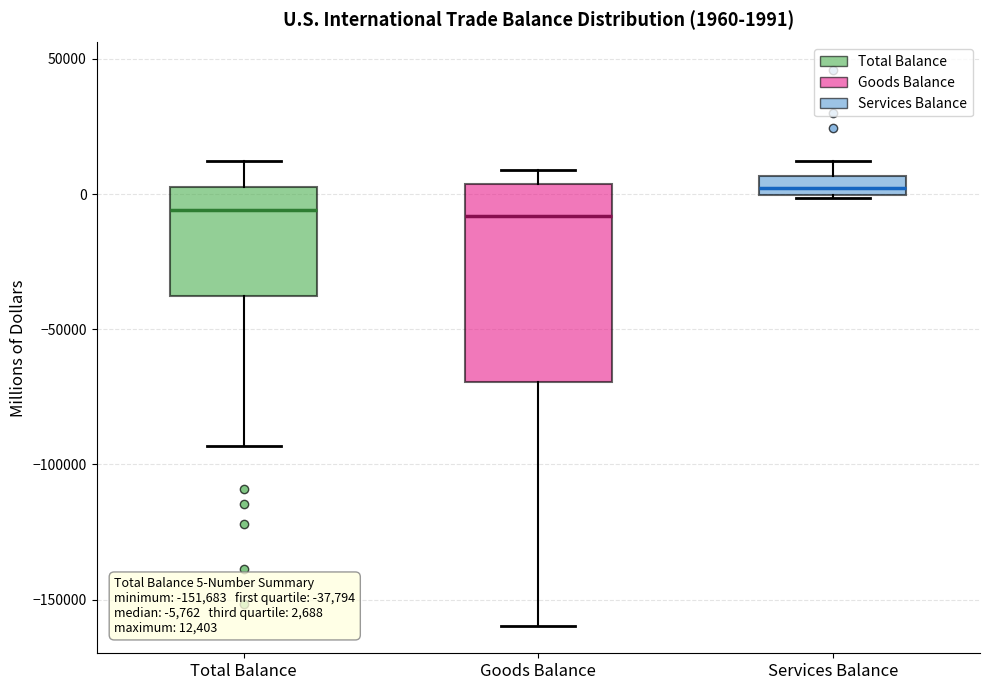

Comparing the boxes themselves (not the whiskers), which one is the tallest?

Goods Balance